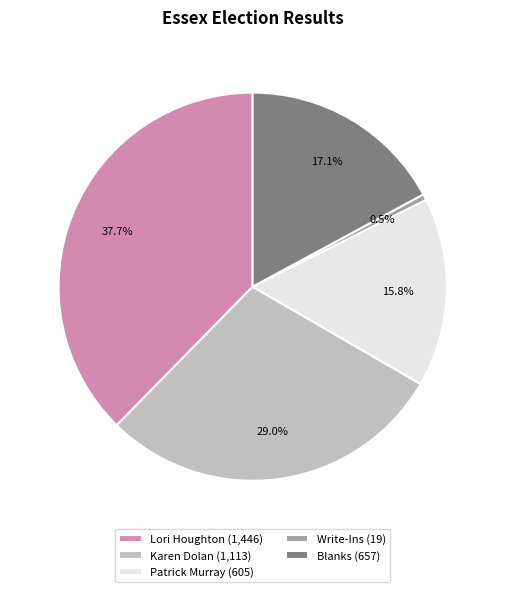

Does Blanks (657) account for over 50% of the chart?

No